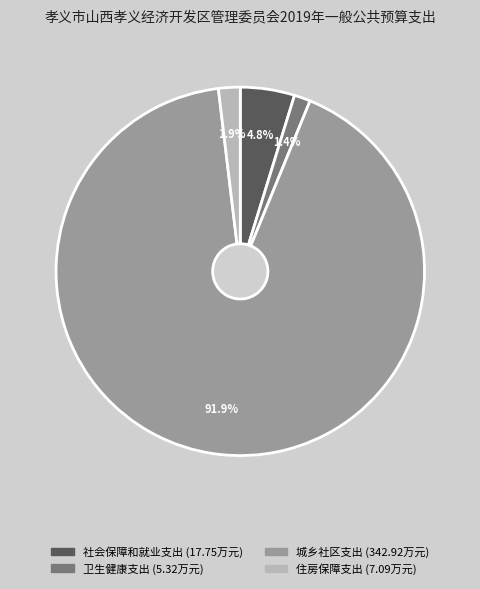

What is the total percentage of 卫生健康支出 and 住房保障支出?

3.3%